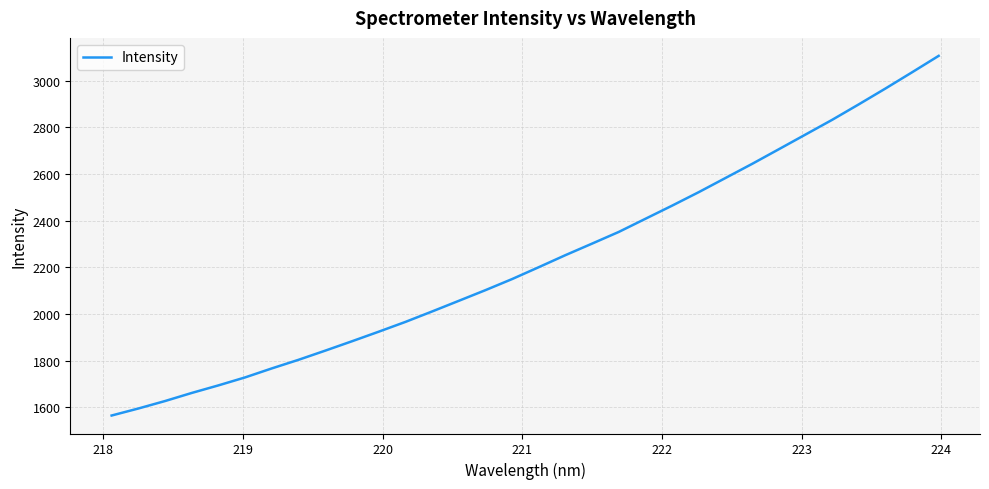

What is the greatest value displayed?

3106.6